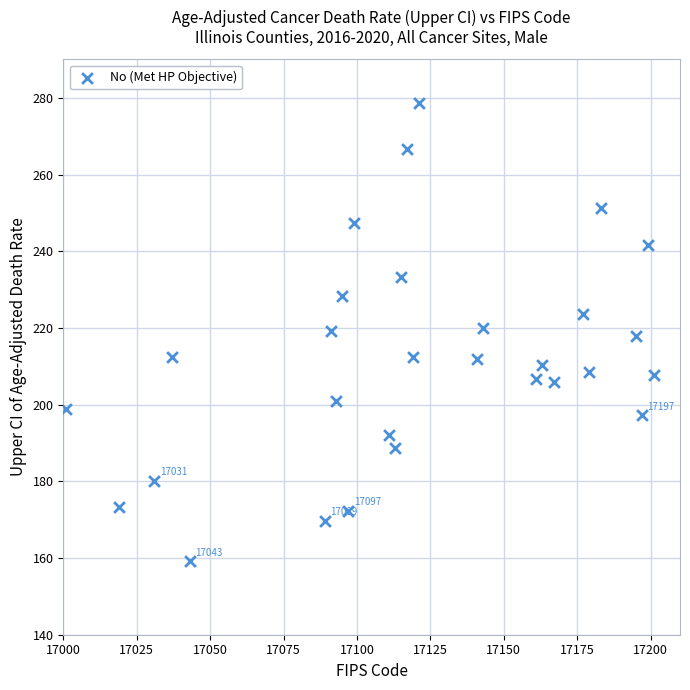

What is the range of Y values (max minus min)?

119.5